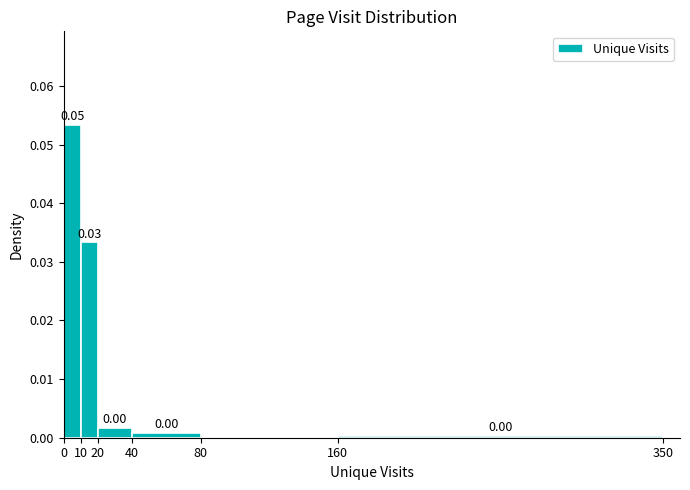

Over which range of the x-axis is the bar tallest?

0 to 10